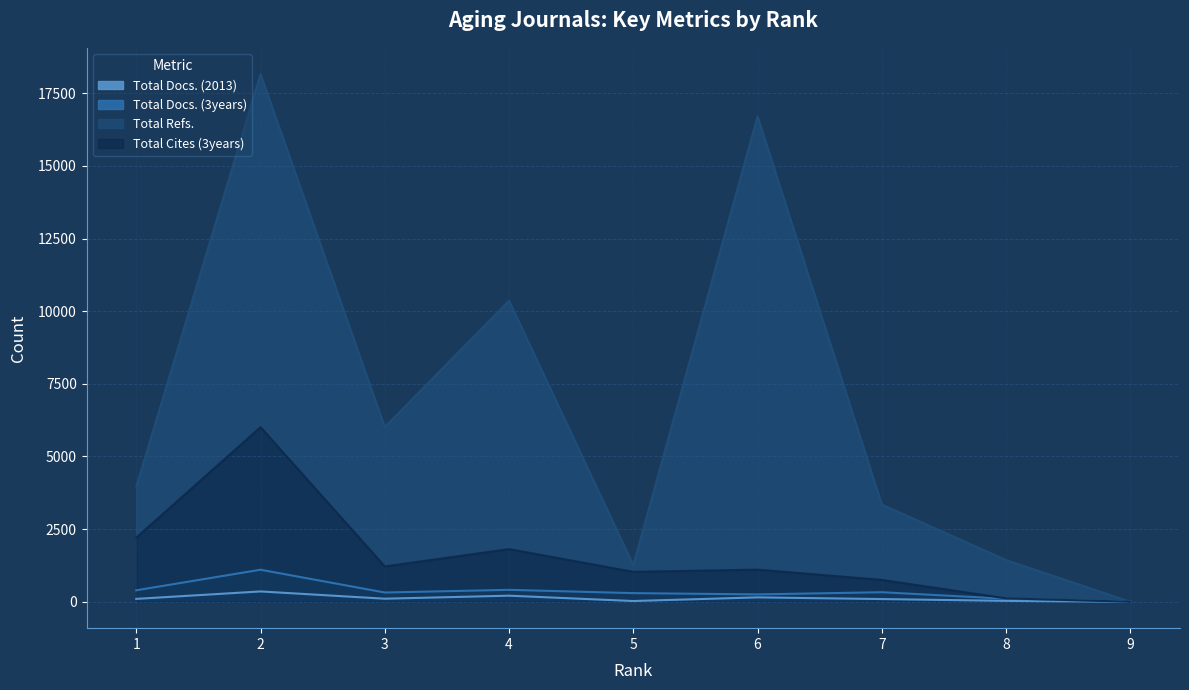

True or false: Total Docs. (3years) has a value of 254 at 6.

True